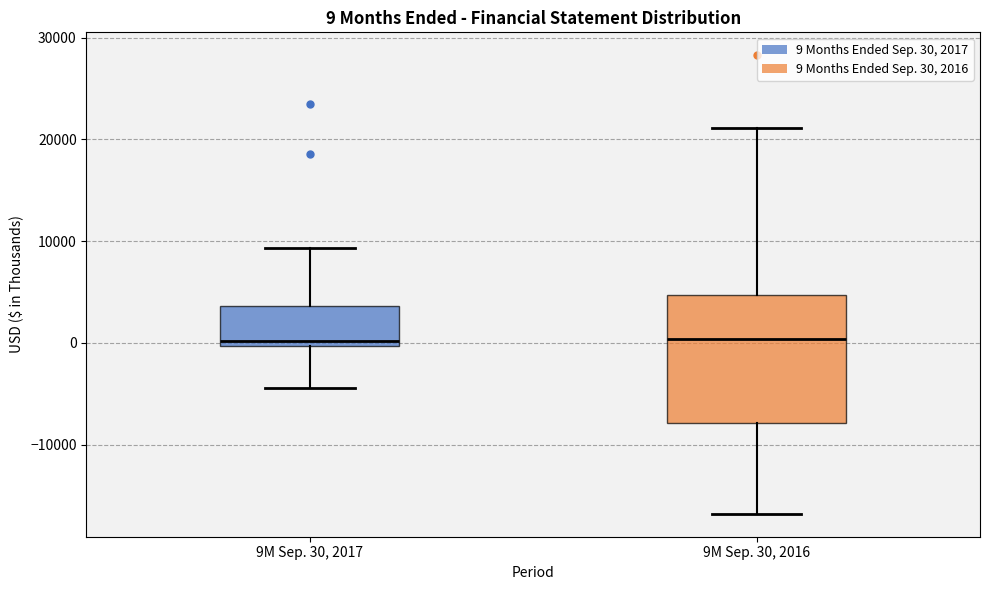

Which box is the tallest, from its lower edge to its upper edge?

9M Sep. 30, 2016